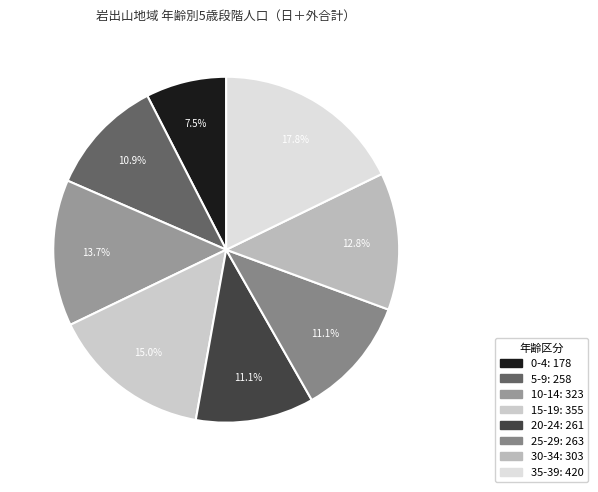

What portion of the pie excludes 0-4?

92.5%